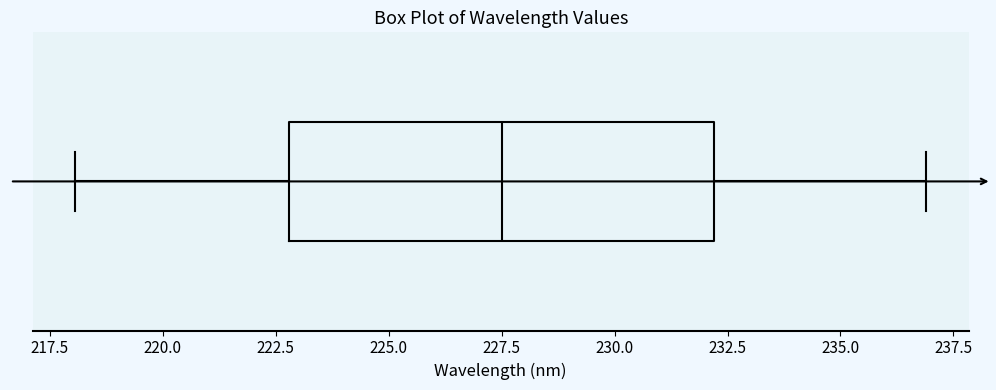

Where does the median line of the box sit on the x-axis? The values are not printed on the chart, so give them approximately, as read against the axis.

227.5